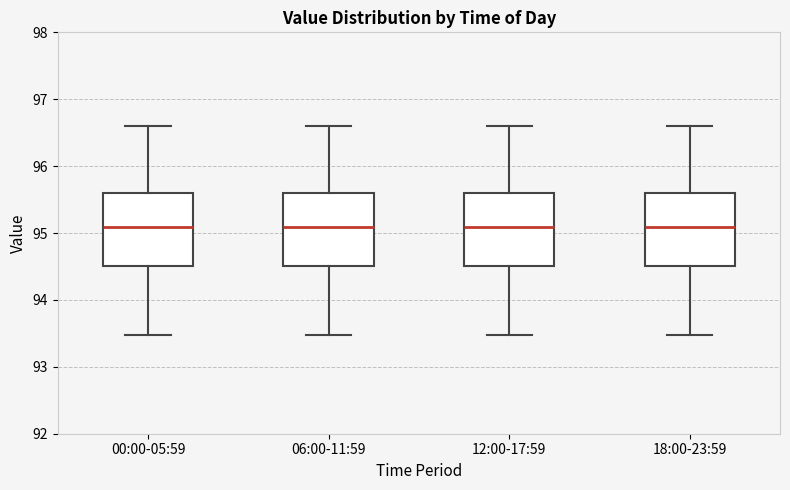

Reading left to right, read every box against the y-axis: the position of its median line, the range the box covers, and the ends of its whiskers. The values are not printed on the chart, so give them approximately, as read against the axis.

00:00-05:59: median 95.1, box 94.5 to 95.6, whiskers 93.5 to 96.6
06:00-11:59: median 95.1, box 94.5 to 95.6, whiskers 93.5 to 96.6
12:00-17:59: median 95.1, box 94.5 to 95.6, whiskers 93.5 to 96.6
18:00-23:59: median 95.1, box 94.5 to 95.6, whiskers 93.5 to 96.6